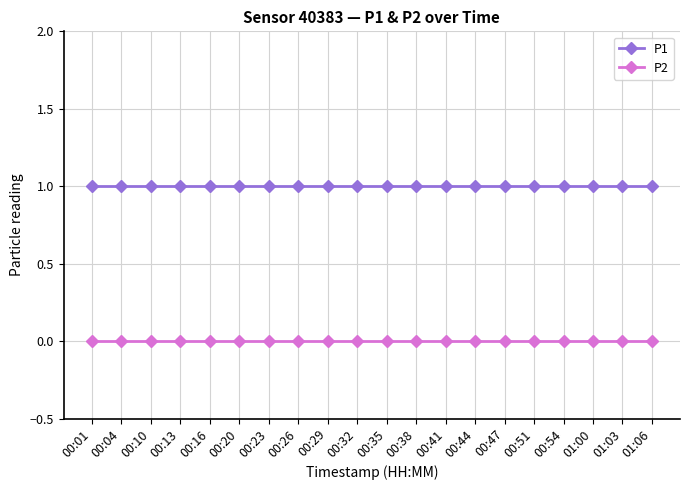

Is the value of P2 at 00:04 greater than the value of P1 at 00:16?

No